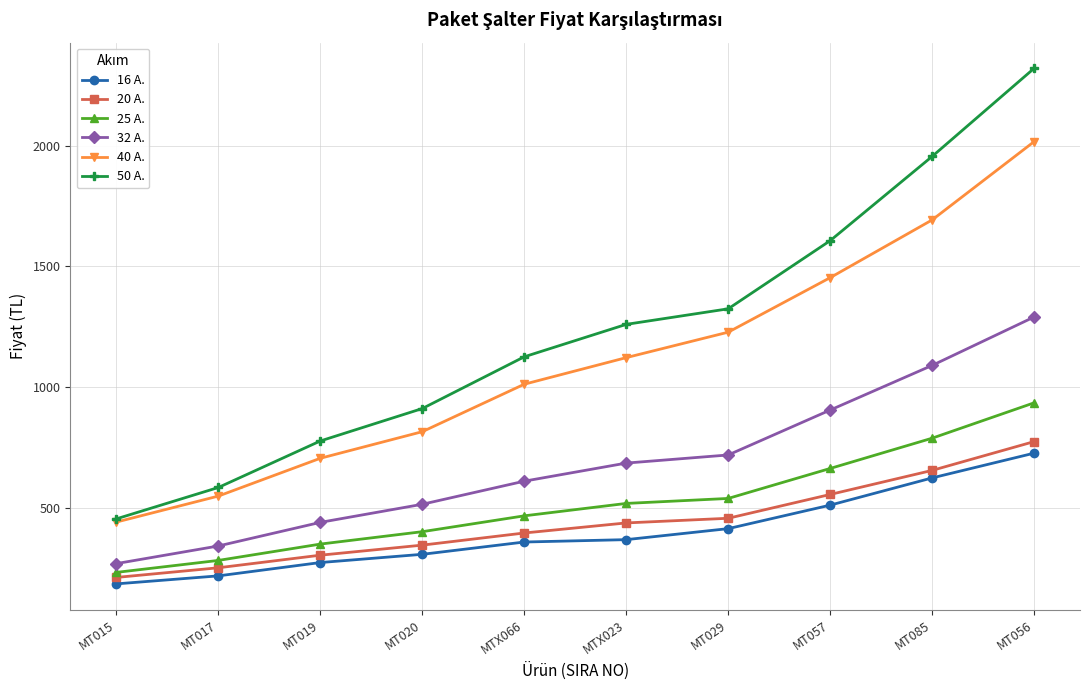

True or false: 16 A. has more than 2 points higher than both neighbors.

False